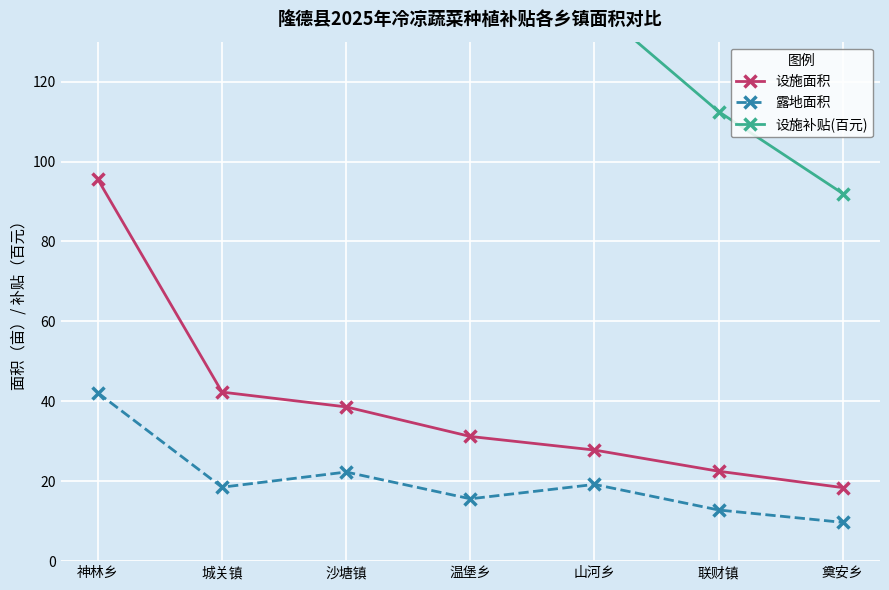

What are all the series names shown in the legend?

设施面积, 露地面积, 设施补贴(百元)